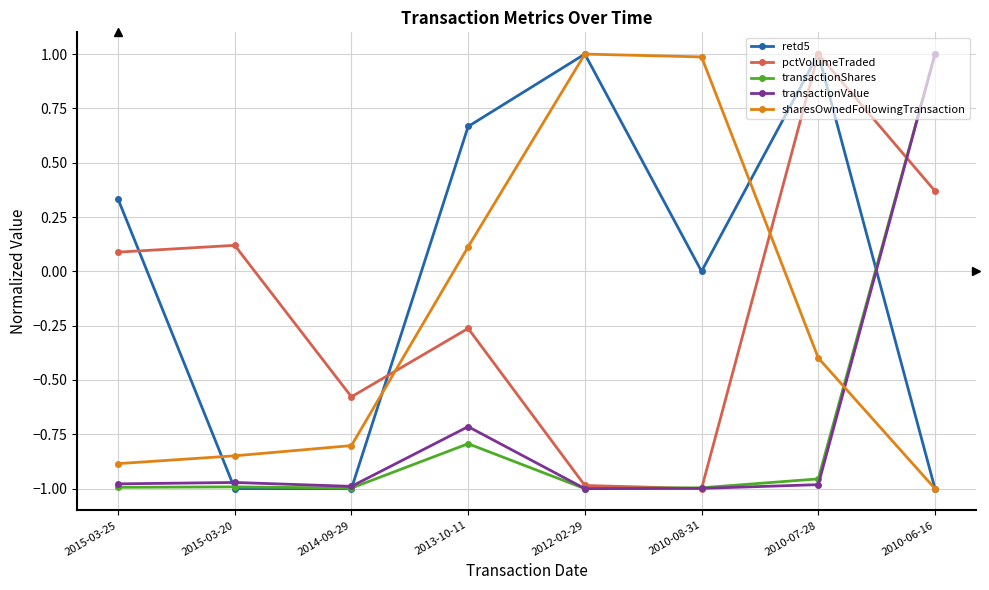

What is the maximum value shown in the chart?

1.0